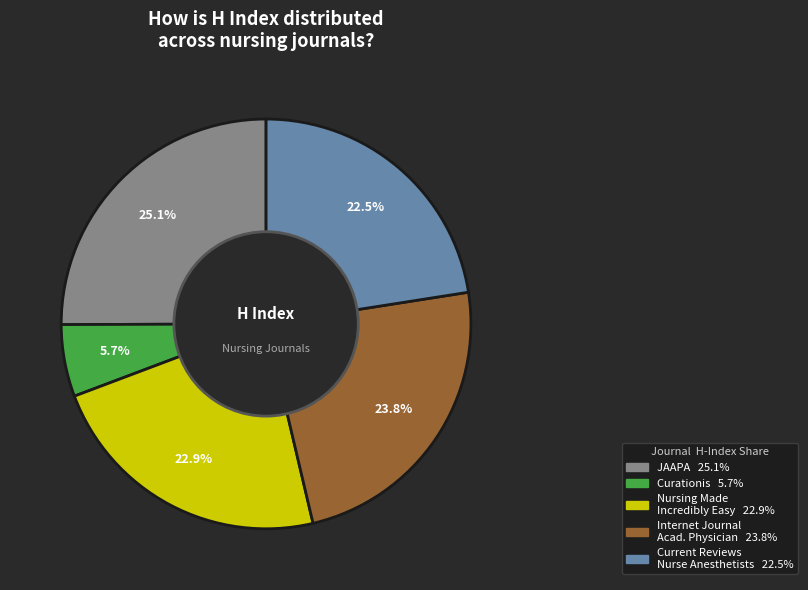

Is there any slice that represents more than half of the pie?

No